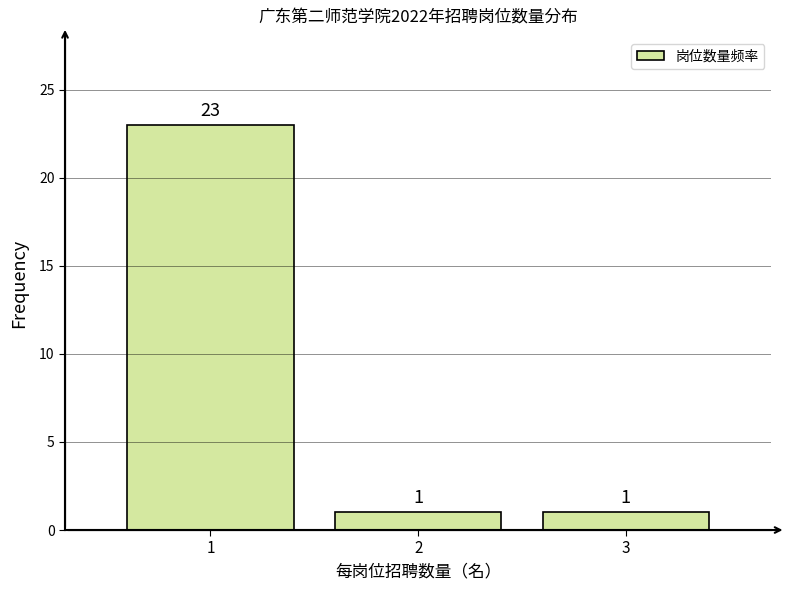

Reading left to right, list all the values displayed in this chart.

23	1	1